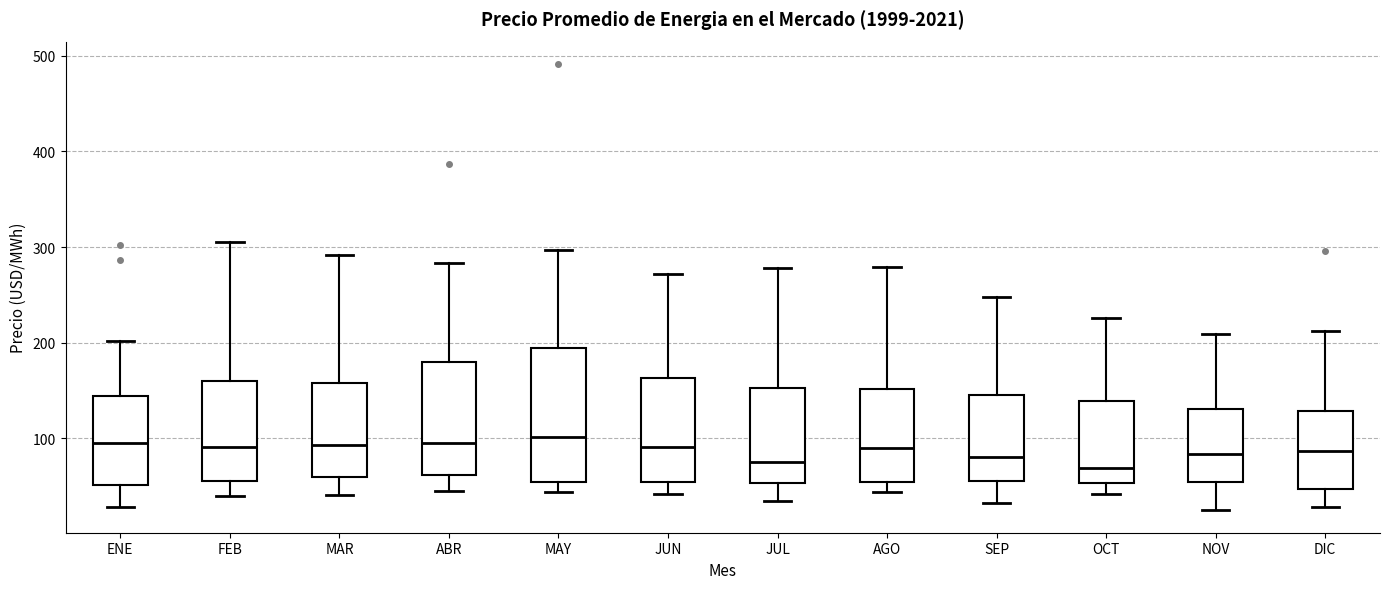

Reading left to right, transcribe this box plot: for each box, give where its median line is, the range the box spans, and where its two whiskers end, as read against the y-axis. The values are not printed on the chart, so give them approximately, as read against the axis.

ENE: median 90, box 50 to 140, whiskers 30 to 200
FEB: median 90, box 60 to 160, whiskers 40 to 310
MAR: median 90, box 60 to 160, whiskers 40 to 290
ABR: median 100, box 60 to 180, whiskers 40 to 280
MAY: median 100, box 50 to 190, whiskers 40 to 300
JUN: median 90, box 50 to 160, whiskers 40 to 270
JUL: median 80, box 50 to 150, whiskers 30 to 280
AGO: median 90, box 50 to 150, whiskers 40 to 280
SEP: median 80, box 50 to 150, whiskers 30 to 250
OCT: median 70, box 50 to 140, whiskers 40 to 230
NOV: median 80, box 50 to 130, whiskers 20 to 210
DIC: median 90, box 50 to 130, whiskers 30 to 210